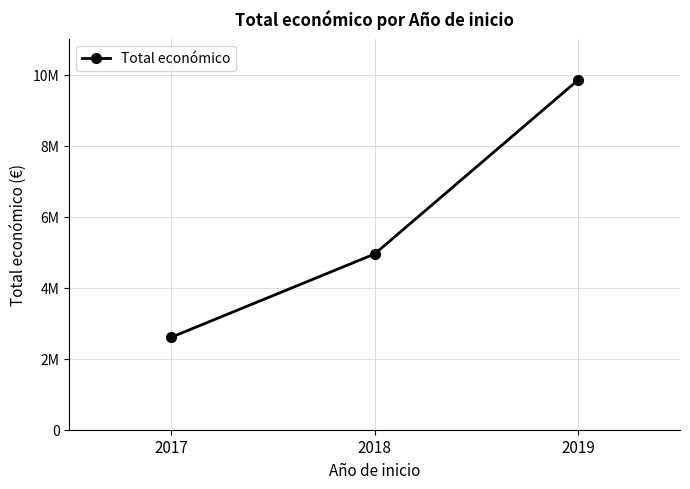

Is this an area chart (filled region under the line)?

No